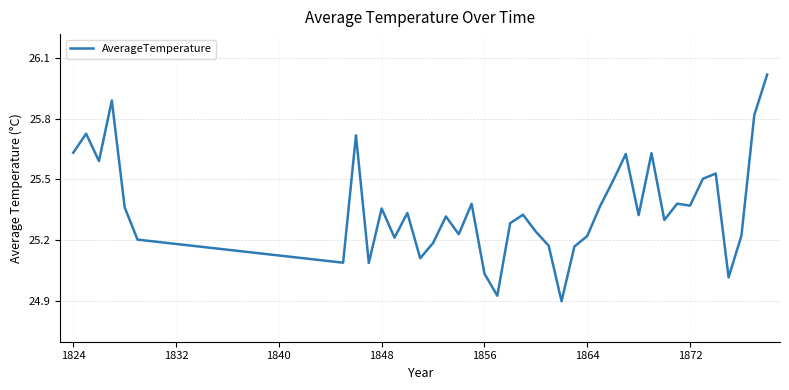

What is the difference between the maximum and minimum values?

1.1